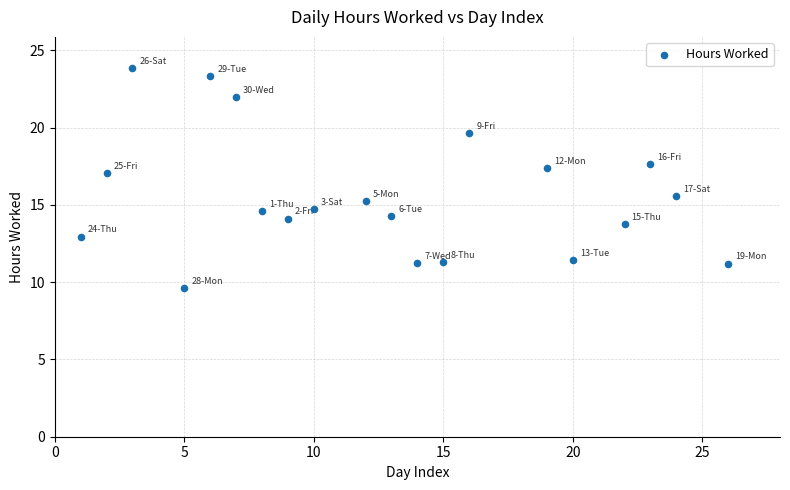

What Y value in the scatter plot is closest to 16?

15.6